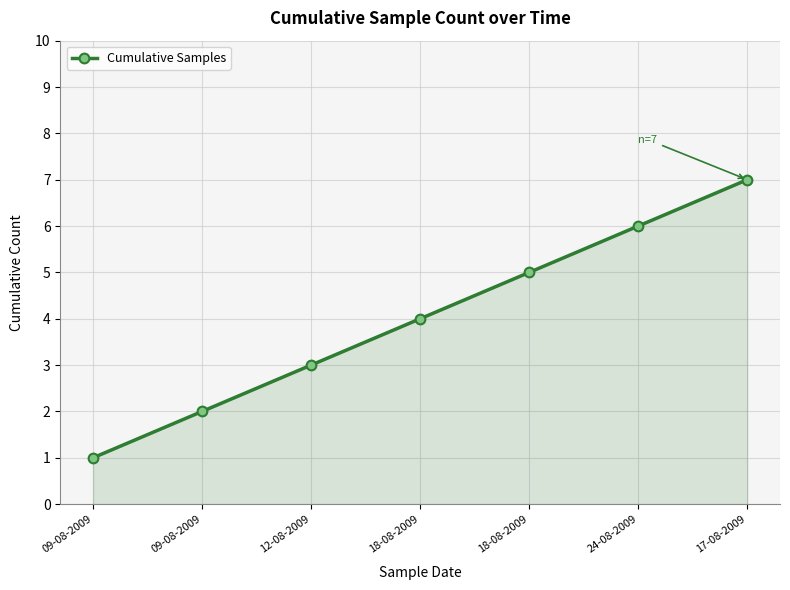

Which has a higher value, 17-08-2009 or 18-08-2009?

17-08-2009